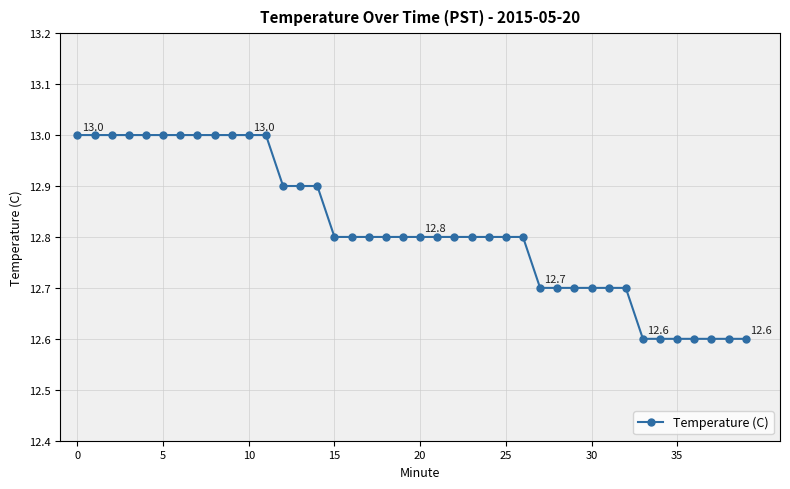

What is the difference between the maximum and second lowest values?

0.4